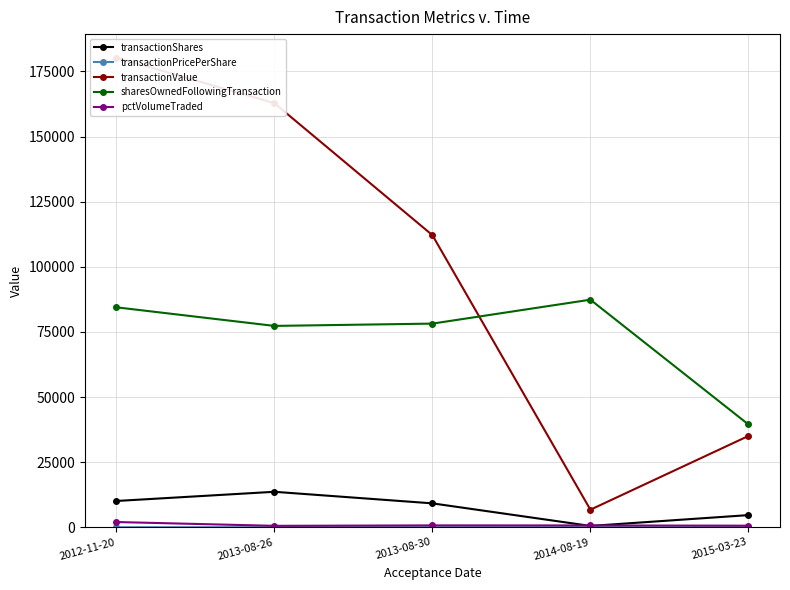

How many values in the transactionPricePerShare series are below 12?

2